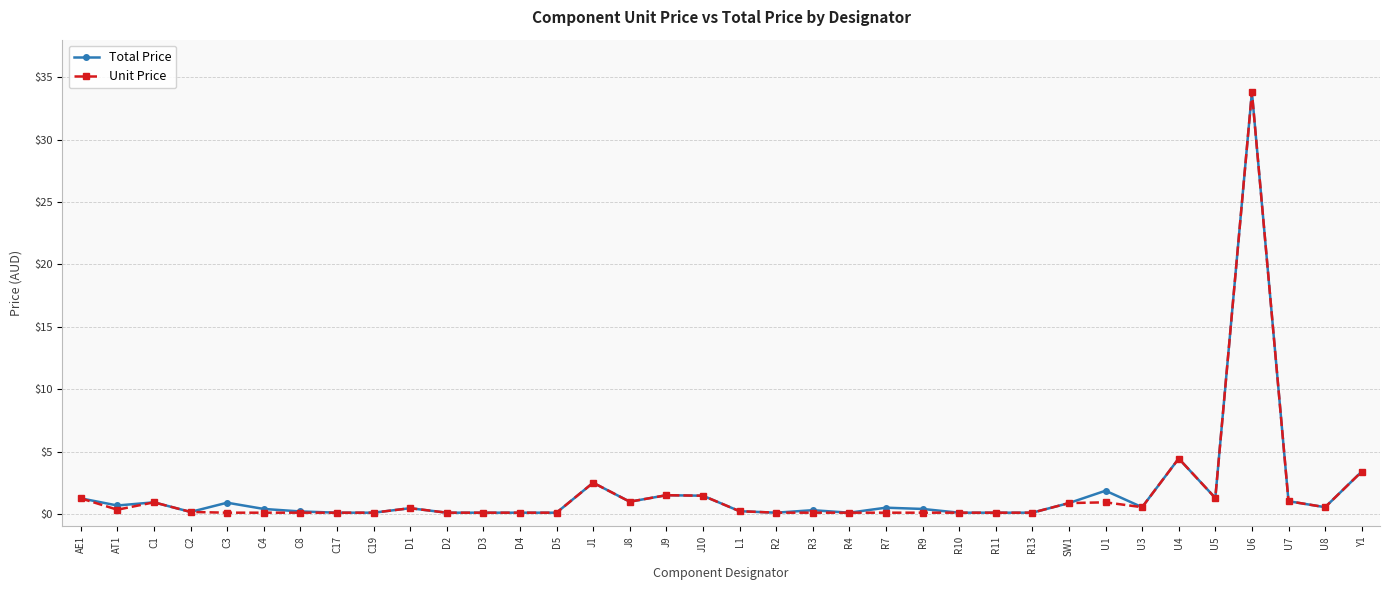

The Total Price series shows 0.1 at R13. True or false?

True